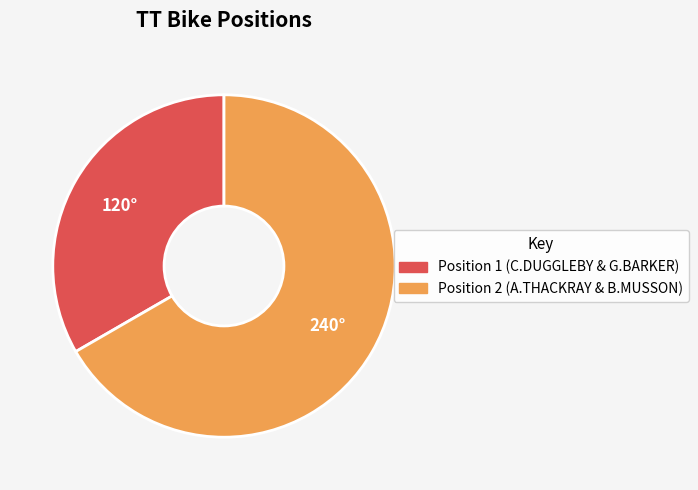

Is it true that Position 1 (C.DUGGLEBY & G.BARKER) is 22% of the pie?

False